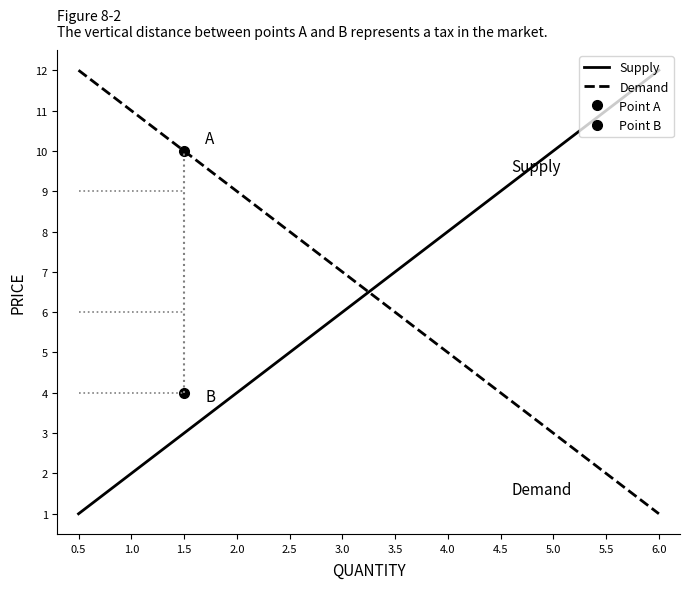

True or false: Demand has a value of 2 at 5.0.

False